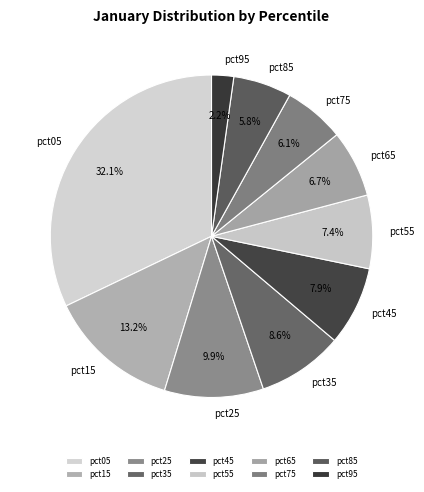

The pct85 slice represents 1% of the pie. True or false?

False